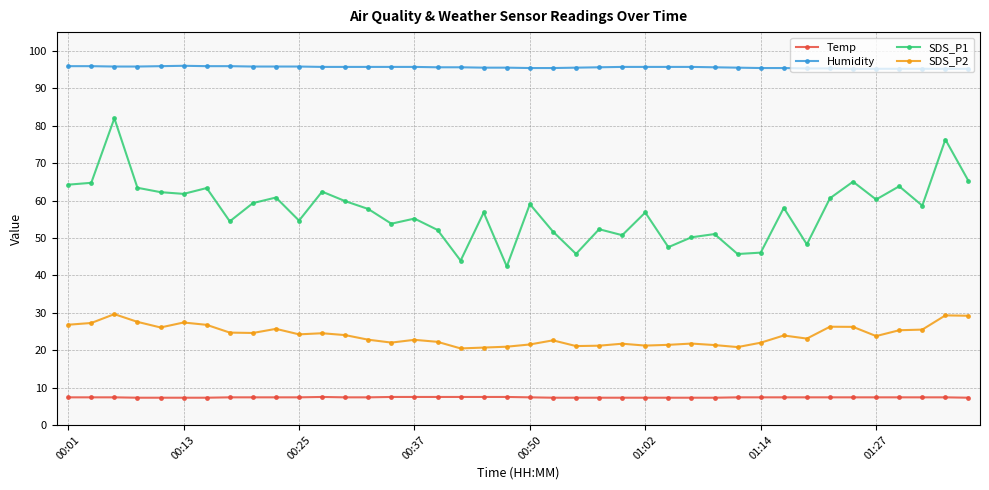

Rank the series by their average value, from highest to lowest.

Humidity, SDS_P1, SDS_P2, Temp